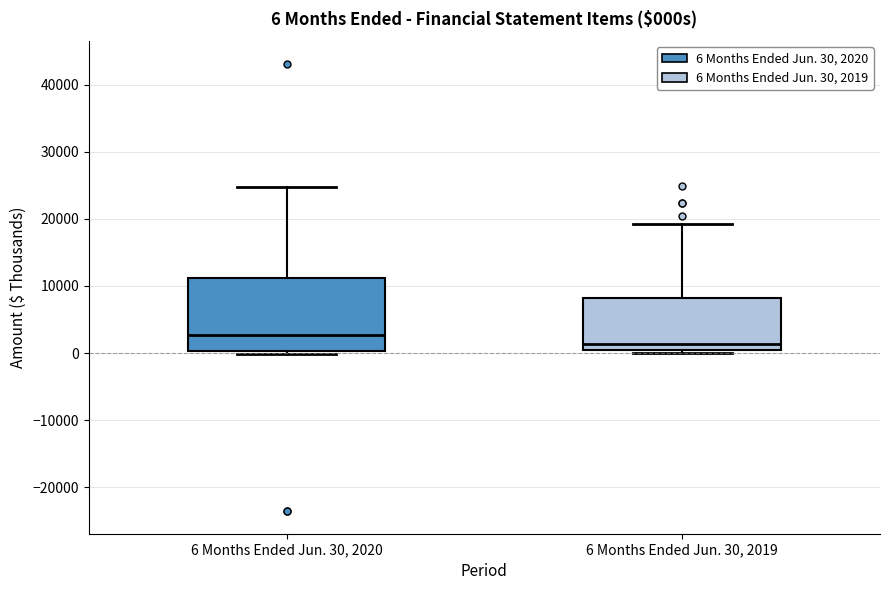

Which box has the highest median line?

6 Months Ended Jun. 30, 2020